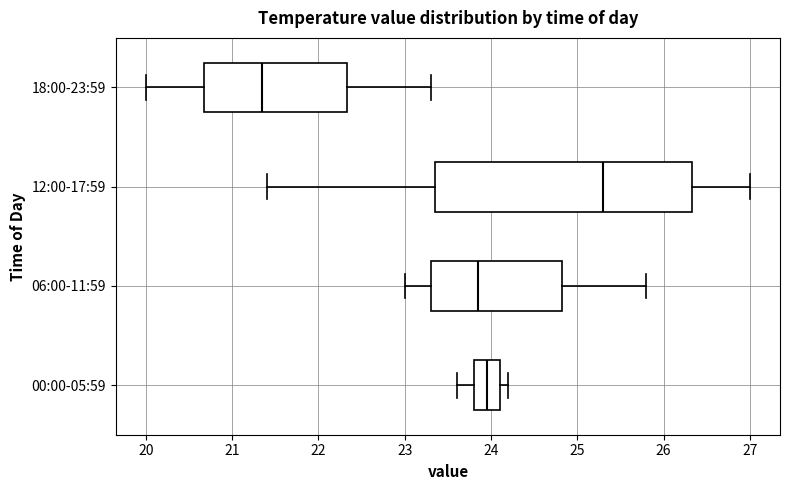

Reading bottom to top, transcribe this box plot: for each box, give where its median line is, the range the box spans, and where its two whiskers end, as read against the x-axis. The values are not printed on the chart, so give them approximately, as read against the axis.

00:00-05:59: median 24.0, box 23.8 to 24.1, whiskers 23.6 to 24.2
06:00-11:59: median 23.9, box 23.3 to 24.8, whiskers 23.0 to 25.8
12:00-17:59: median 25.3, box 23.4 to 26.3, whiskers 21.4 to 27.0
18:00-23:59: median 21.4, box 20.7 to 22.3, whiskers 20.0 to 23.3